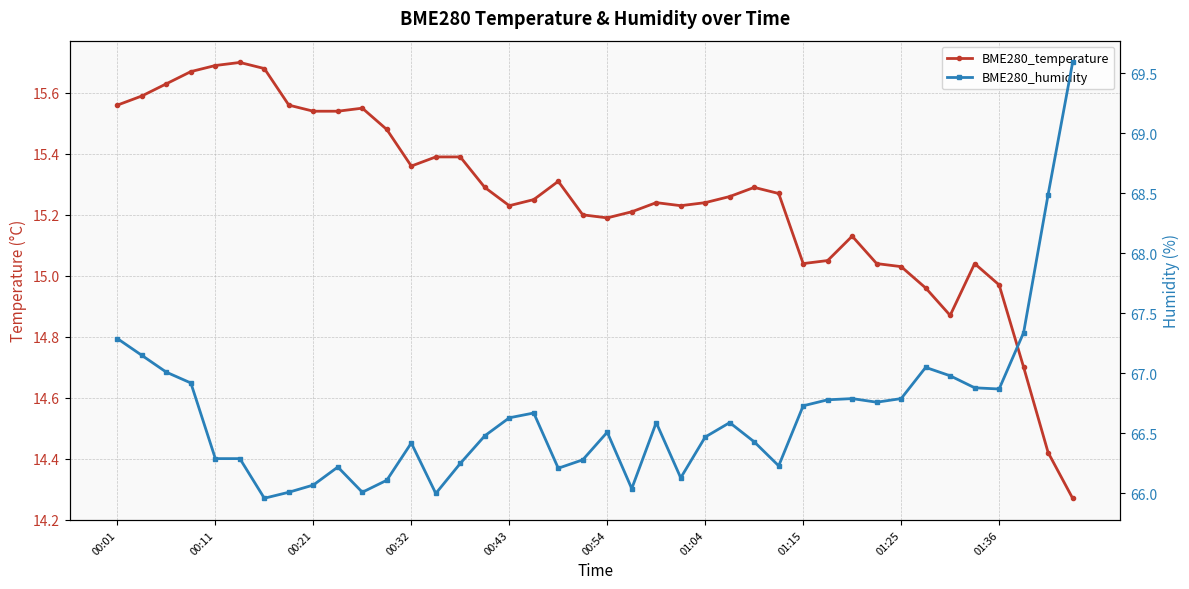

What is the sum of all BME280_temperature values?

610.1